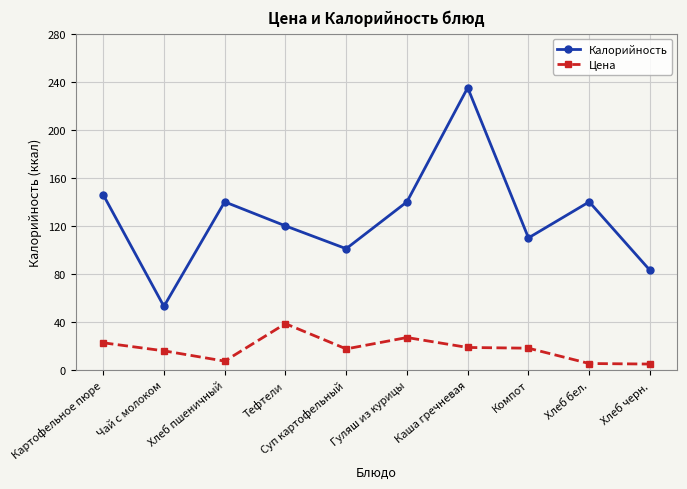

True or false: Цена has more than 0 points higher than both neighbors.

True